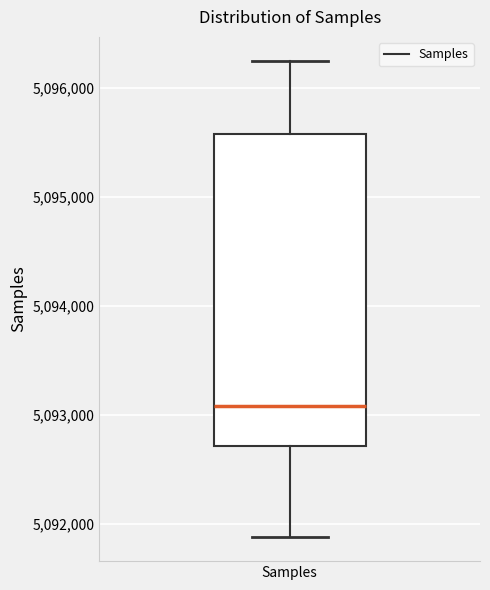

Where is the lower edge of the box for Samples on the y-axis? The values are not printed on the chart, so give them approximately, as read against the axis.

5092700